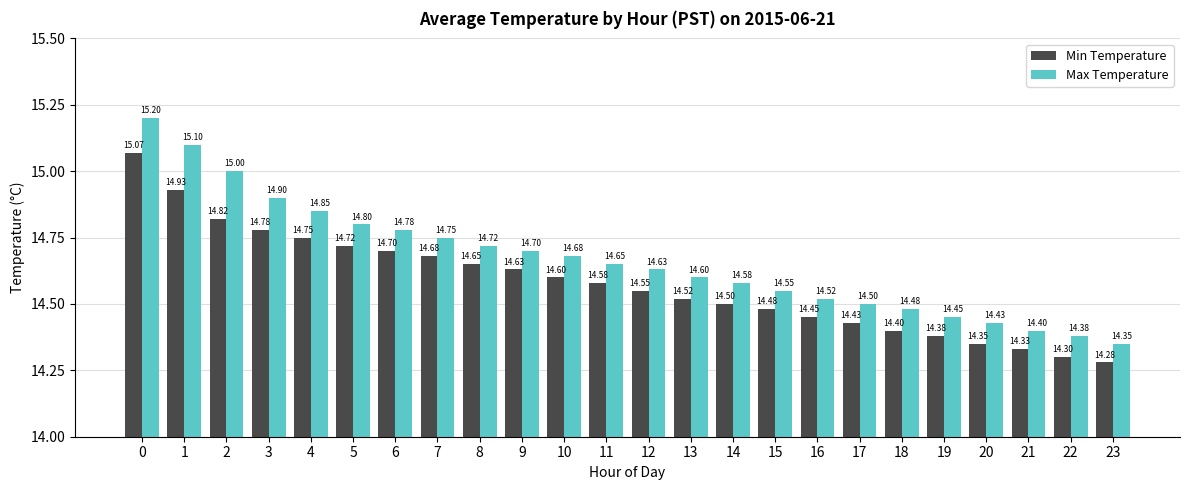

What is the sum of the Max Temperature values at 18 and 1?

29.6